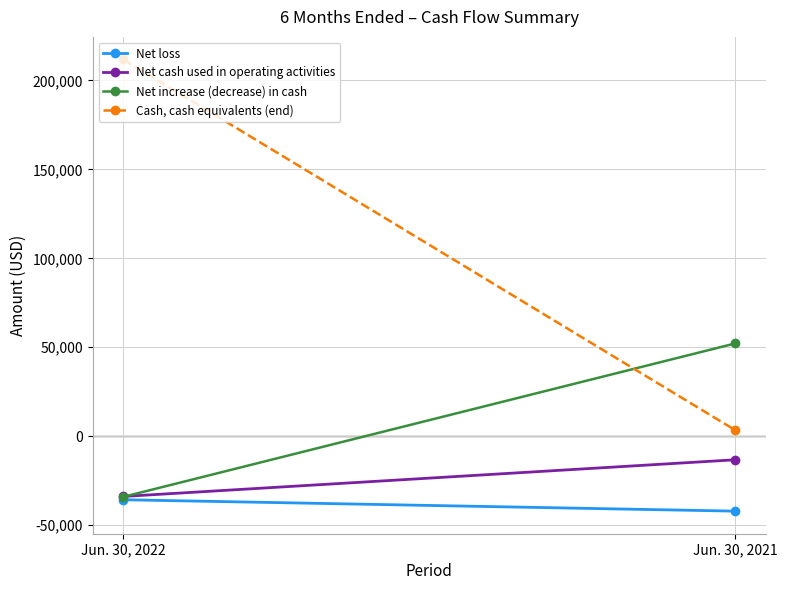

Is the value of Net increase (decrease) in cash at Jun. 30, 2021 greater than the value of Cash, cash equivalents (end) at Jun. 30, 2021?

Yes